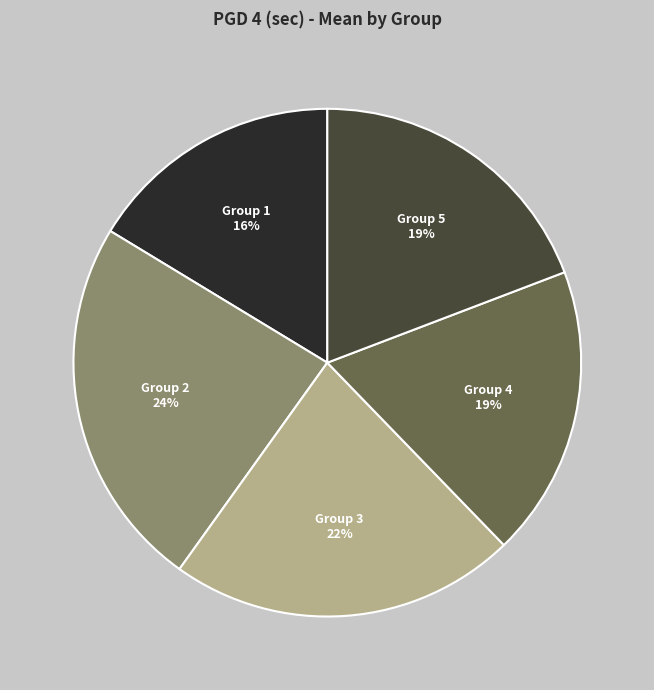

Which category has the biggest portion of the pie?

Group 2